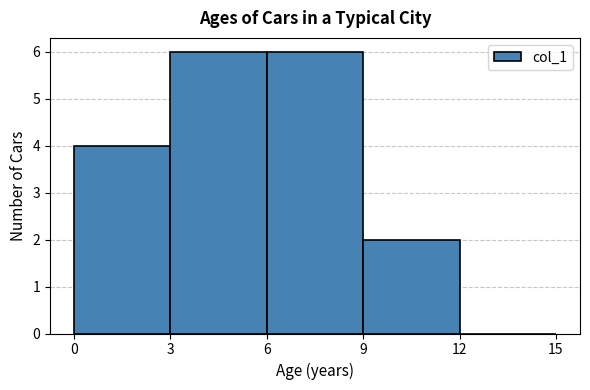

Reading left to right, list every bar in this chart as the range it spans on the x-axis followed by its height. The values are not printed on the chart, so give them approximately, as read against the axis.

0 to 3: 4
3 to 6: 6
6 to 9: 6
9 to 12: 2
12 to 15: 0